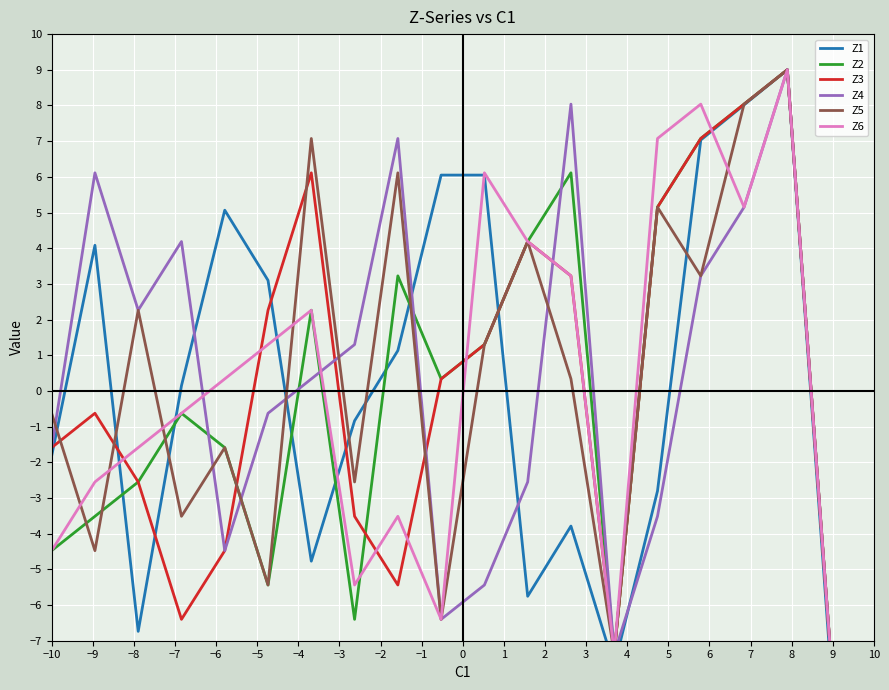

At which label does Z2 reach its minimum?

3